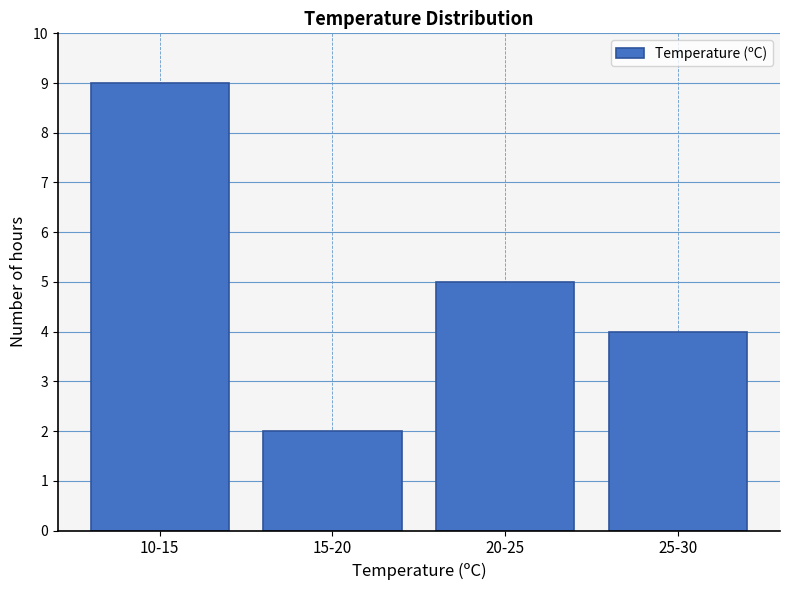

Reading left to right, list all the values displayed in this chart.

10-15=9	15-20=2	20-25=5	25-30=4